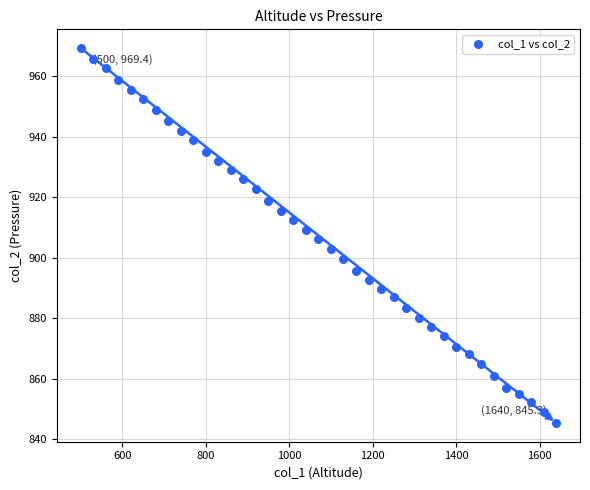

What is the range of Y values (max minus min)?

124.1